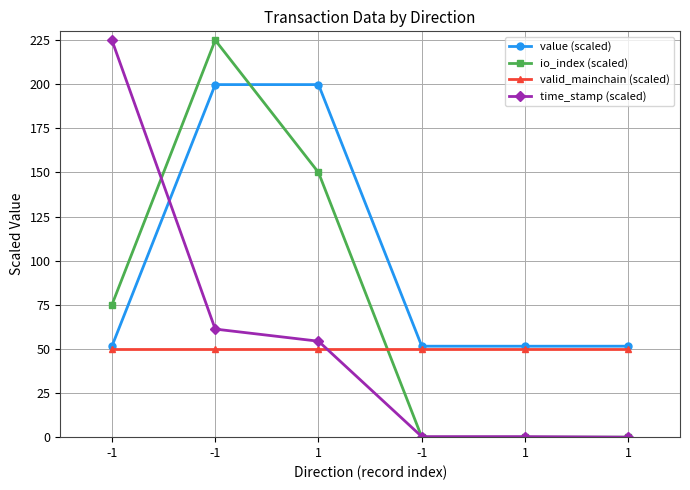

At which category does the chart reach its minimum across all series?

-1